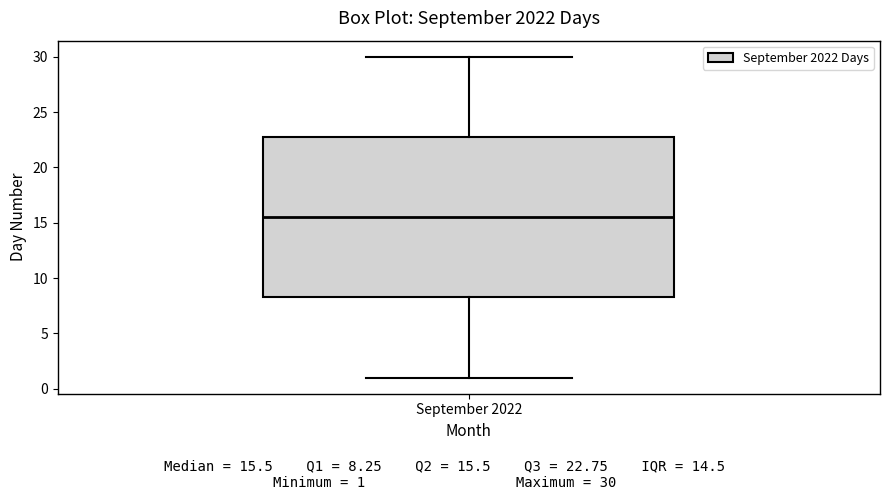

Transcribe this box plot: give where the median line is, the range the box spans, and where the two whiskers end, as read against the y-axis. The values are not printed on the chart, so give them approximately, as read against the axis.

median 15.5, box 8.5 to 23.0, whiskers 1.0 to 30.0